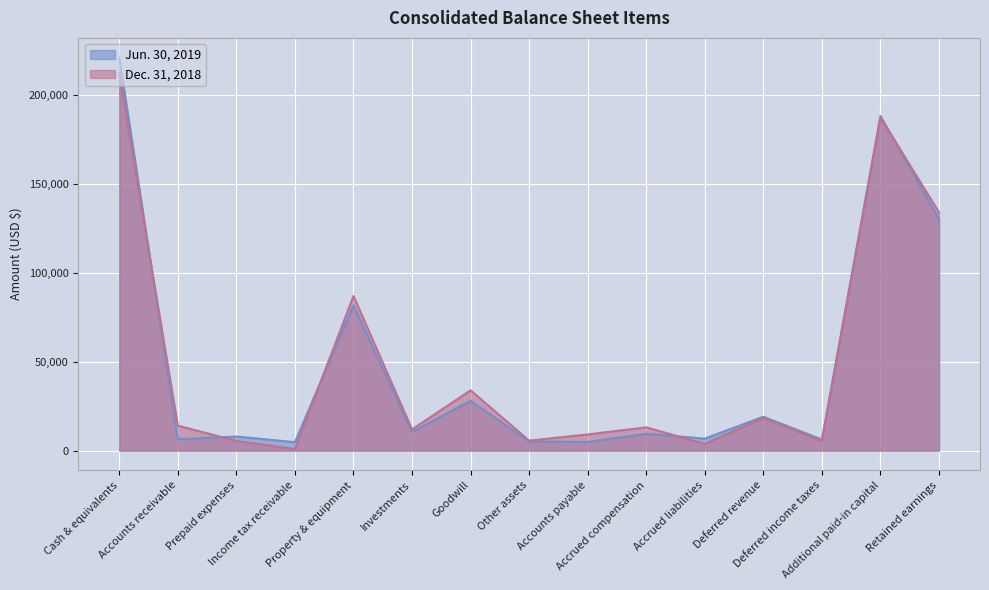

What position from the left is Additional paid-in capital?

14